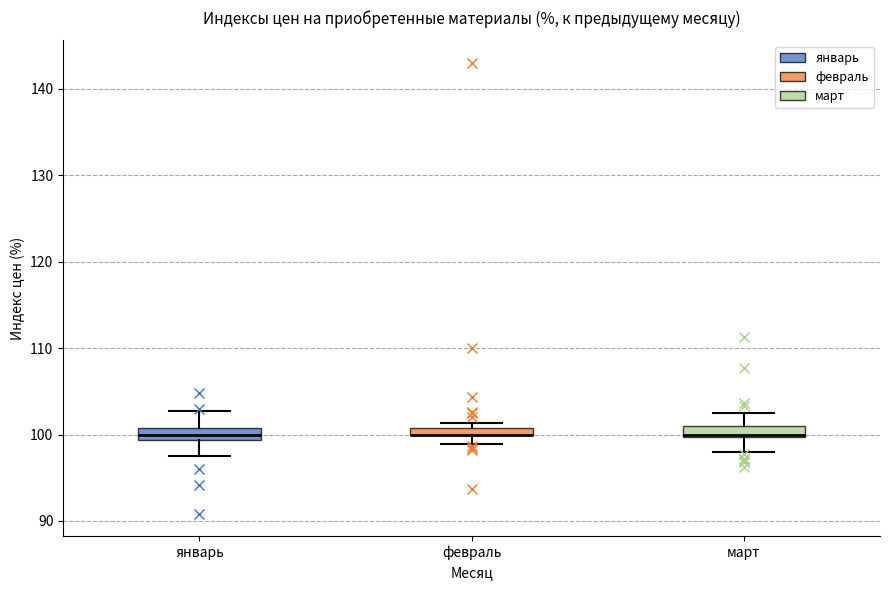

Where does the lower whisker of the box for март end on the y-axis? The values are not printed on the chart, so give them approximately, as read against the axis.

98